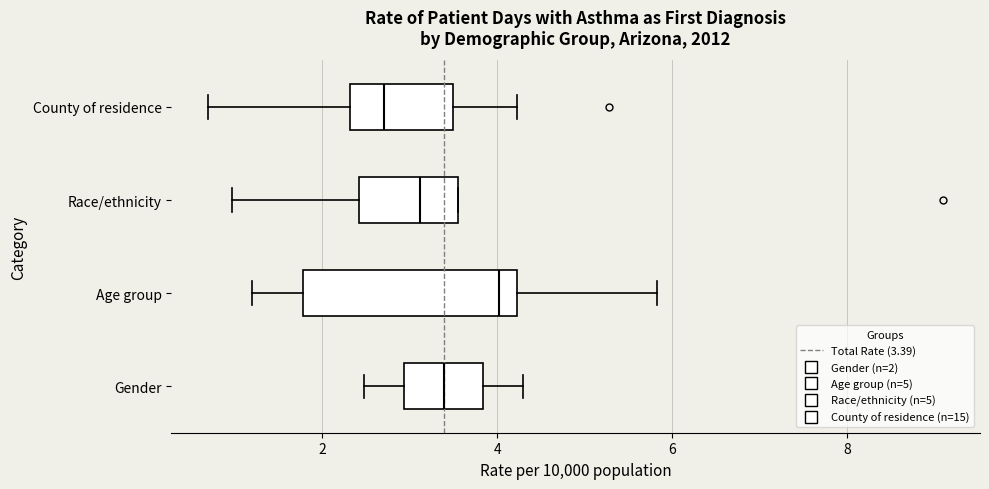

Which box's median line is the furthest to the left?

County of residence